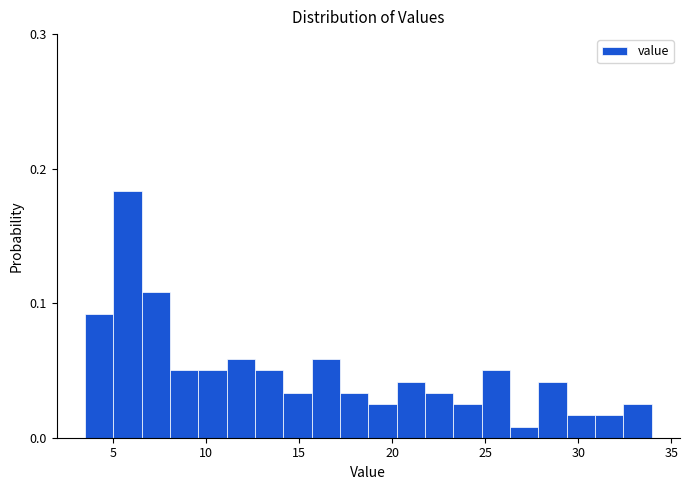

Read against the x-axis, roughly where is the centre of the tallest bar?

6.0